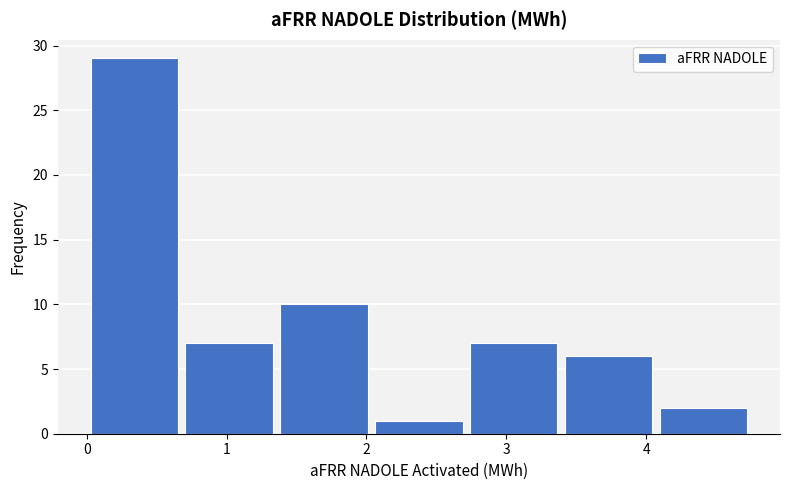

Reading left to right, transcribe this chart: for each bar, give the range it covers on the x-axis and its height. Neither the bar edges nor the heights are printed on the chart, so give them approximately, as read against the axes.

0.0 to 0.7: 29
0.7 to 1.4: 7
1.4 to 2.0: 10
2.0 to 2.7: 1
2.7 to 3.4: 7
3.4 to 4.1: 6
4.1 to 4.8: 2